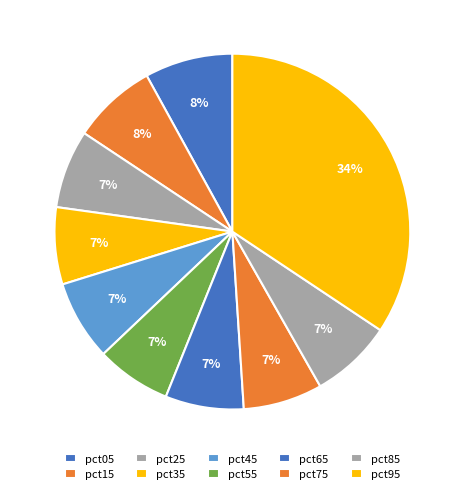

Combined, do pct75 and pct95 account for over 50%?

No